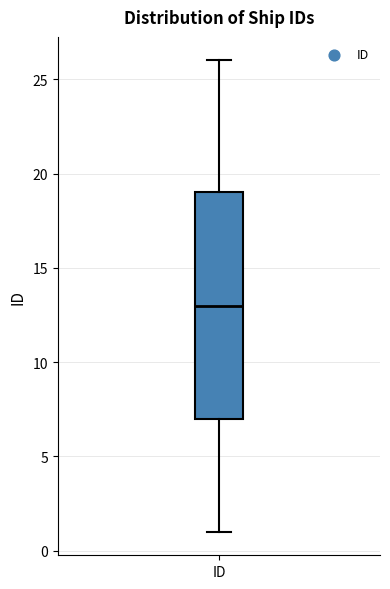

Where is the lower edge of the box for ID on the y-axis? The values are not printed on the chart, so give them approximately, as read against the axis.

7